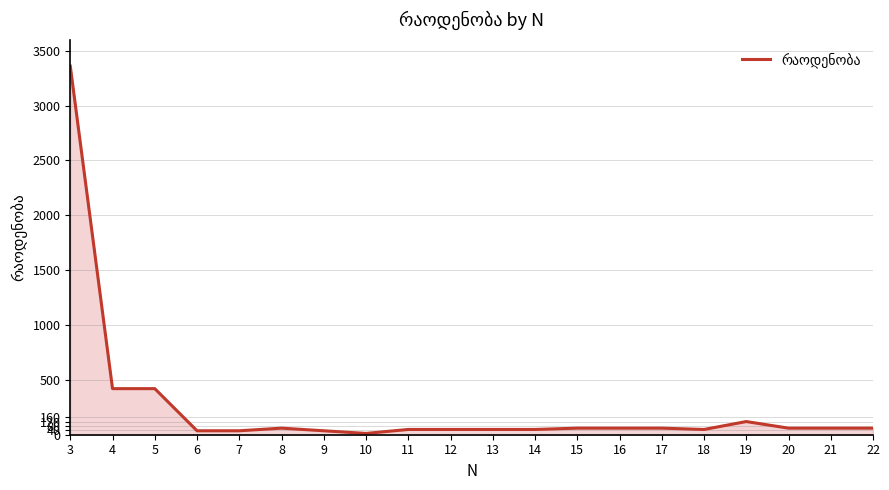

What is the greatest value displayed?

3360